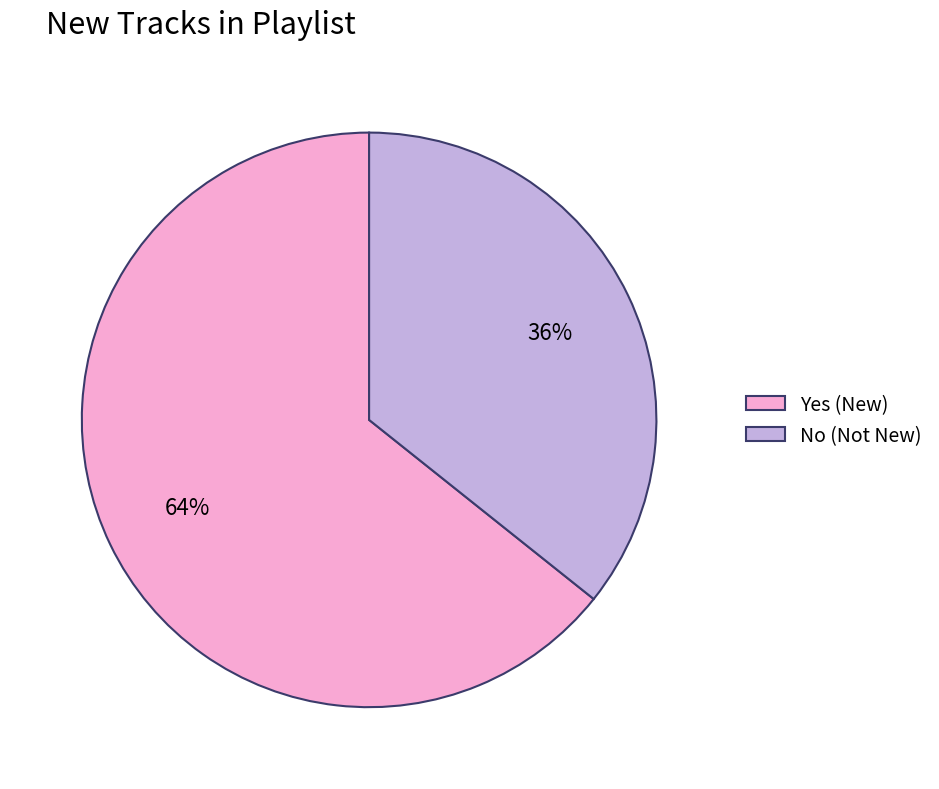

Which has a higher value, Yes or No?

Yes